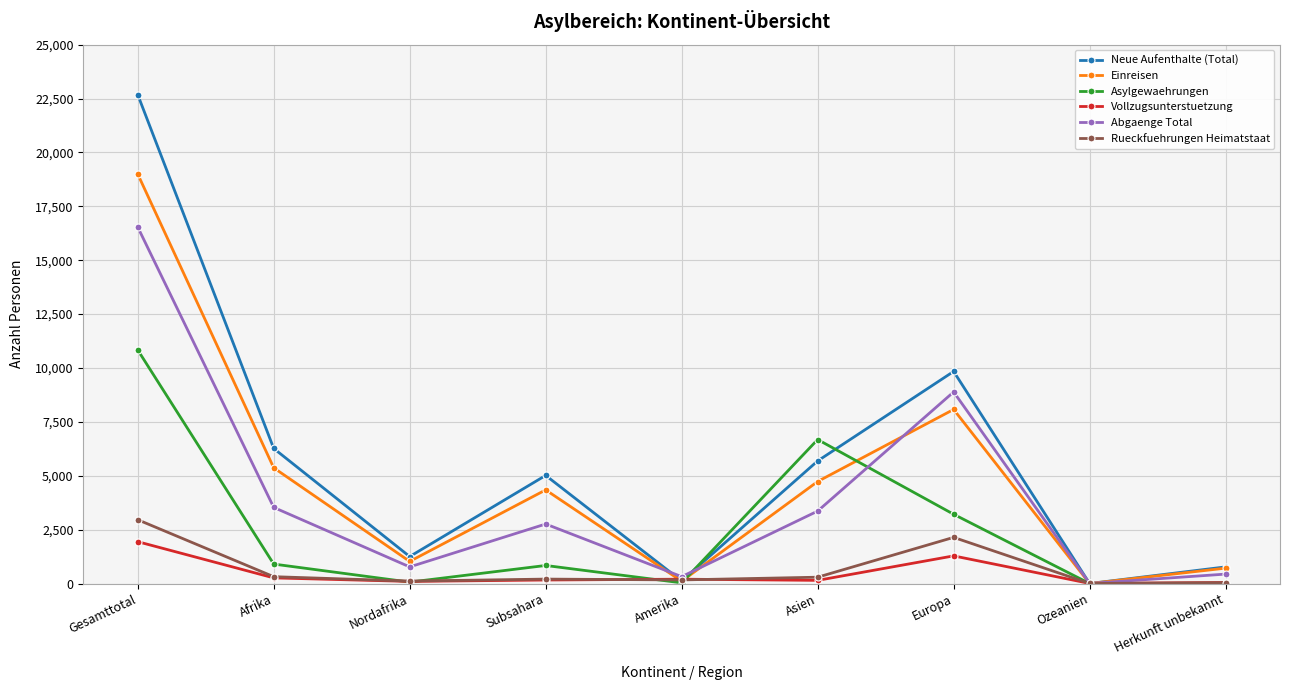

How many data points does each series have?

9